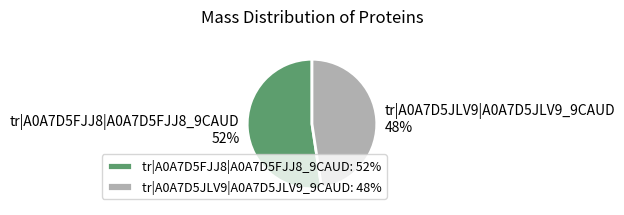

How many slices are in this pie chart?

2